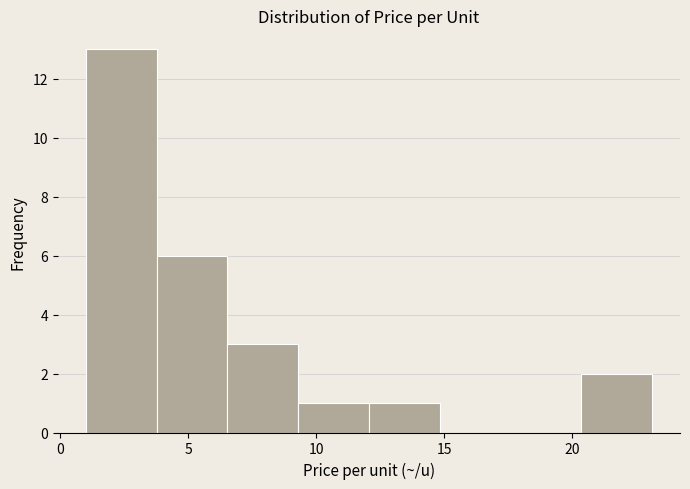

Reading left to right, list every bar in this chart as the range it spans on the x-axis followed by its height. Neither the bar edges nor the heights are printed on the chart, so give them approximately, as read against the axes.

1.0 to 4.0: 13
4.0 to 6.5: 6
6.5 to 9.5: 3
9.5 to 12.0: 1
12.0 to 15.0: 1
15.0 to 17.5: 0
17.5 to 20.5: 0
20.5 to 23.0: 2